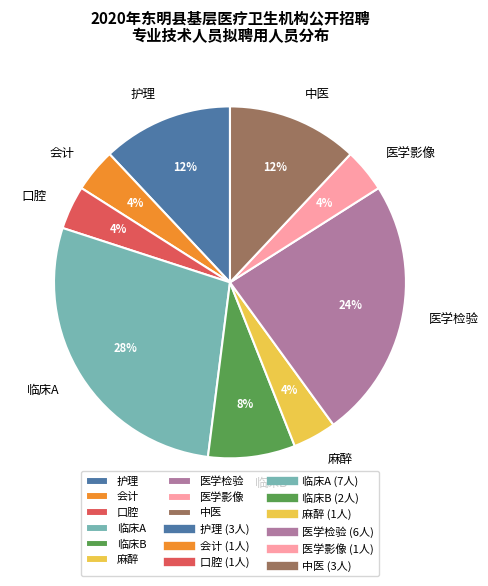

Do 医学影像 and 临床B together represent more than half of the pie?

No